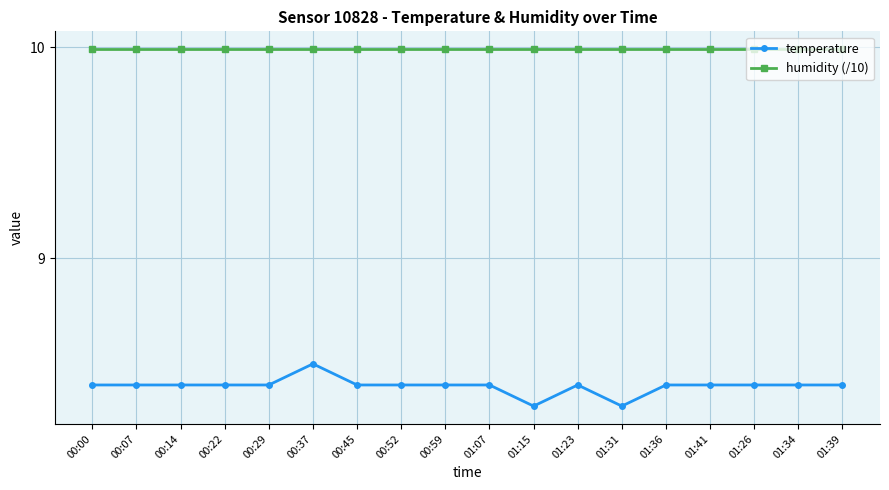

What is the highest value of the humidity (/10) series?

10.0